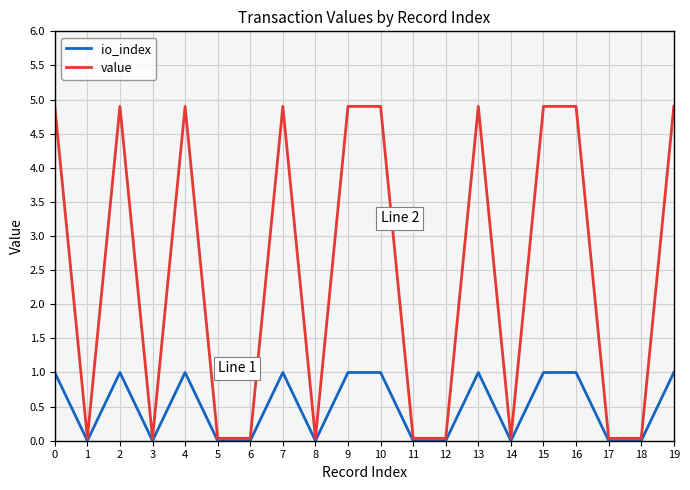

What is the difference between the maximum and second lowest values in the value series?

4.9